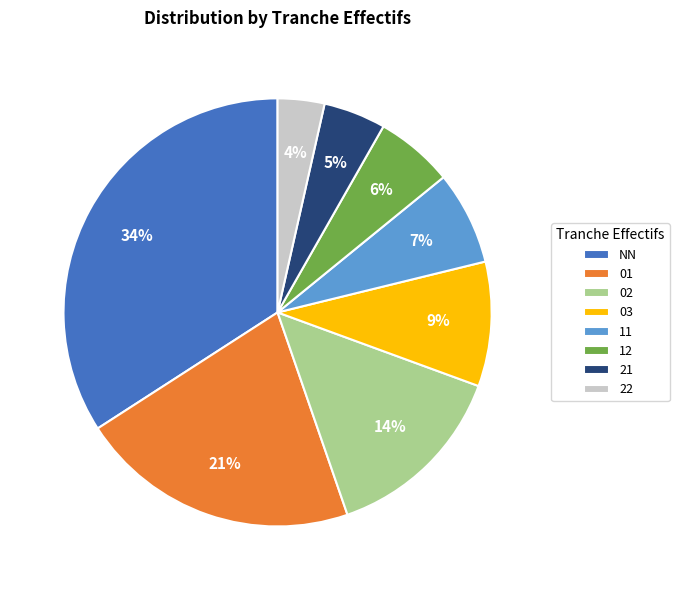

Which slice is the largest?

NN